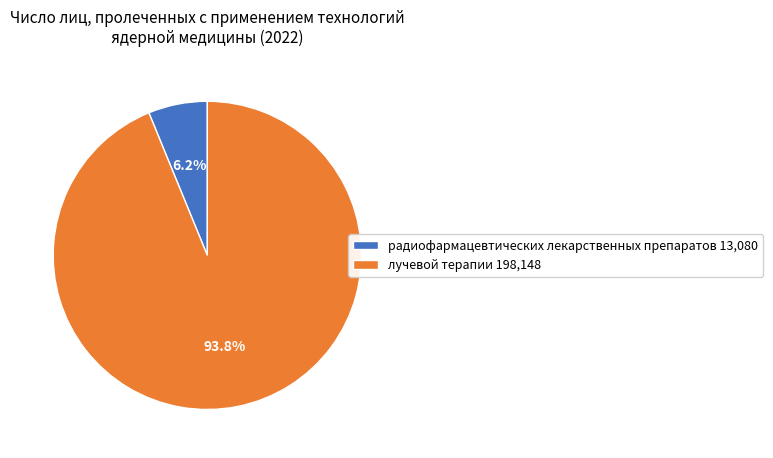

To the nearest percent, what portion does лучевой терапии represent?

94%